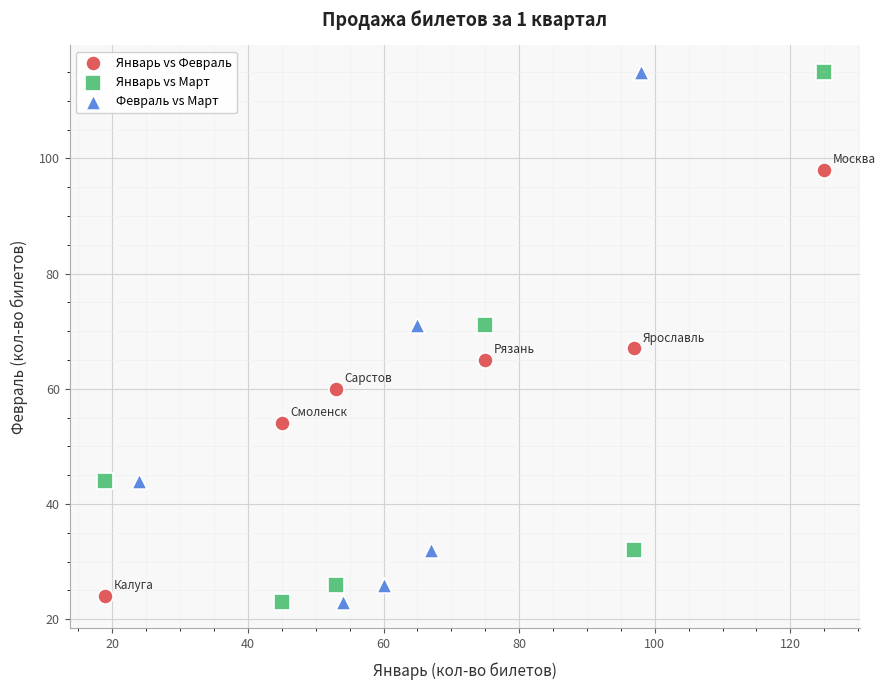

What are all the series names shown in the legend?

Январь vs Февраль, Январь vs Март, Февраль vs Март